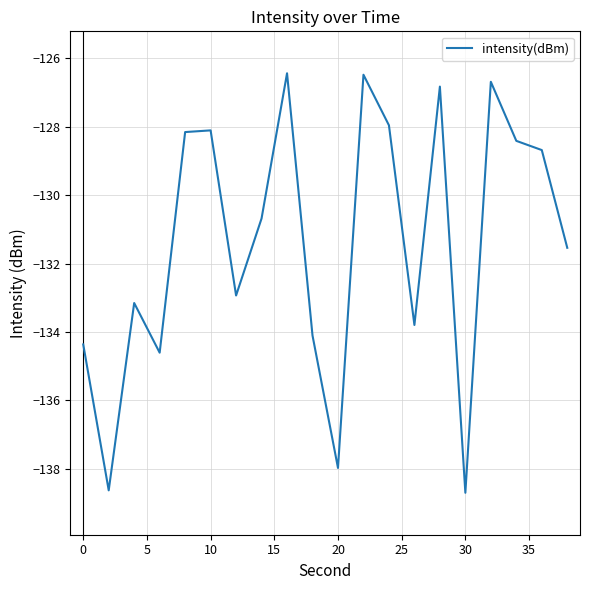

What is the maximum value shown in the chart?

-126.4